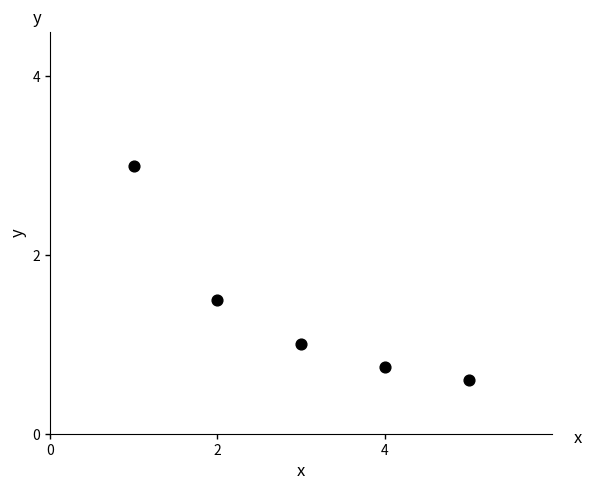

What is the average X value?

3.0